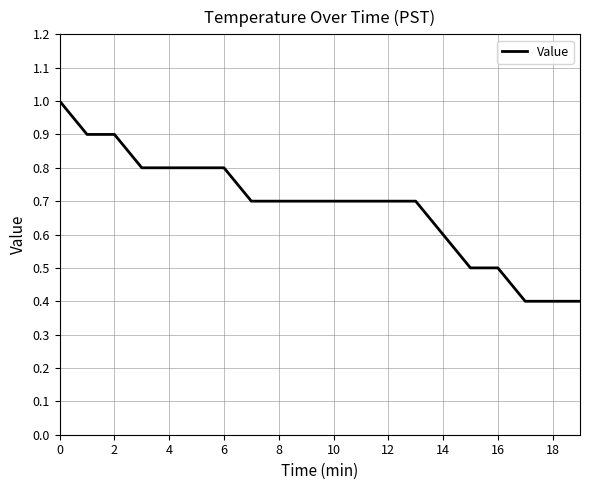

What is the maximum value shown in the chart?

1.0